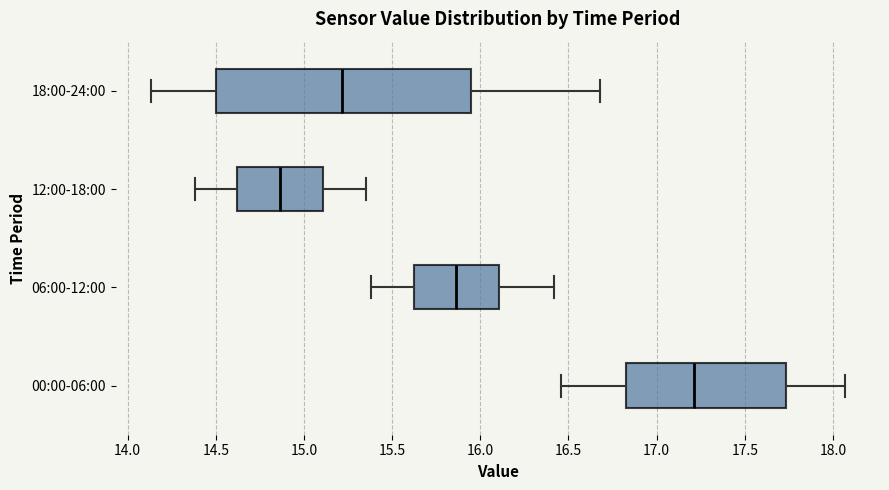

Reading bottom to top, read every box against the x-axis: the position of its median line, the range the box covers, and the ends of its whiskers. The values are not printed on the chart, so give them approximately, as read against the axis.

00:00-06:00: median 17.20, box 16.85 to 17.75, whiskers 16.45 to 18.05
06:00-12:00: median 15.85, box 15.60 to 16.10, whiskers 15.40 to 16.40
12:00-18:00: median 14.85, box 14.60 to 15.10, whiskers 14.40 to 15.35
18:00-24:00: median 15.20, box 14.50 to 15.95, whiskers 14.15 to 16.70